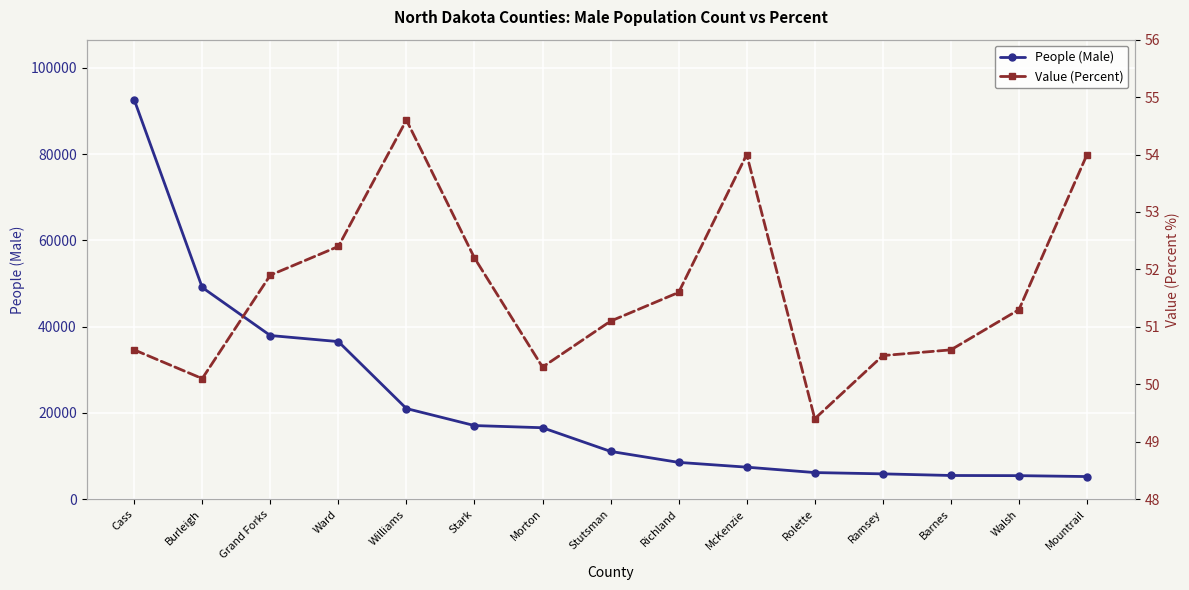

Which series has the widest spread of values?

People (Male)